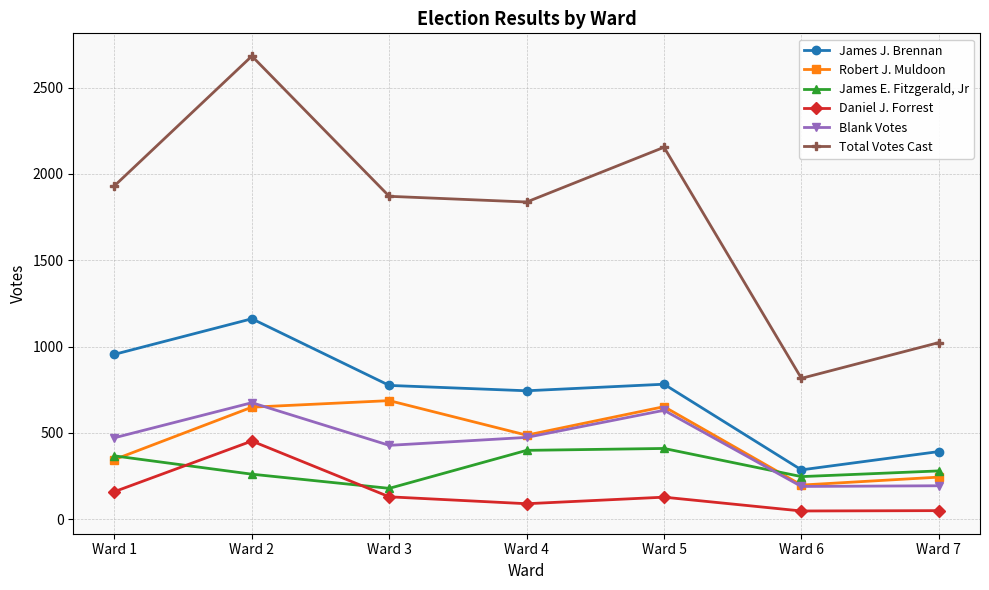

True or false: Total Votes Cast has more than 2 points higher than both neighbors.

False